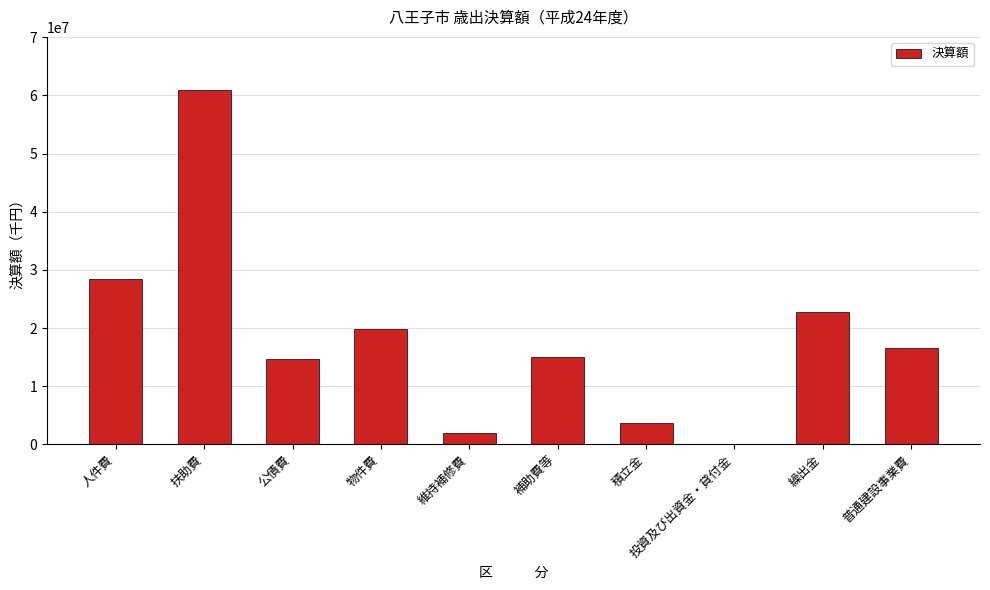

What is the average value?

18379723